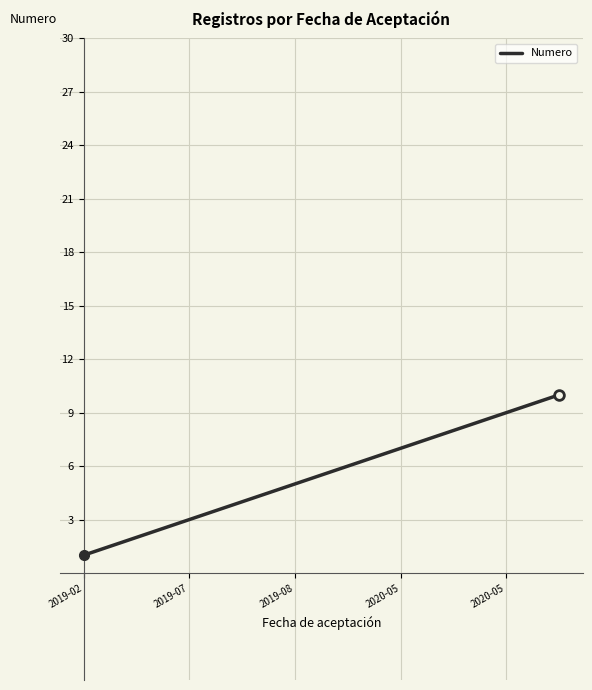

What is the maximum value shown in the chart?

10